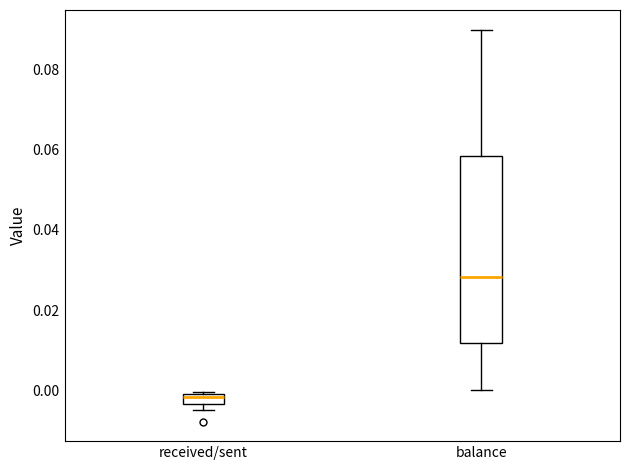

Where is the upper edge of the box for balance on the y-axis? The values are not printed on the chart, so give them approximately, as read against the axis.

0.058